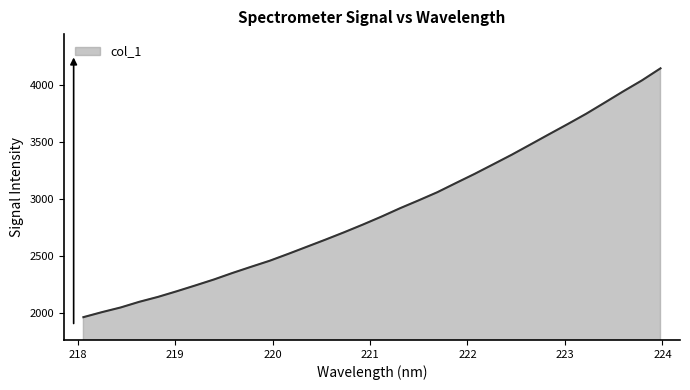

What is the greatest value displayed?

4144.8